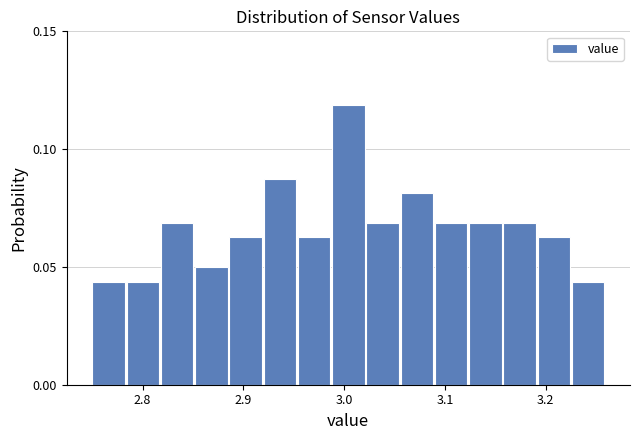

Around what value on the x-axis is the tallest bar? Give the approximate position of its centre, as read against the axis.

3.00